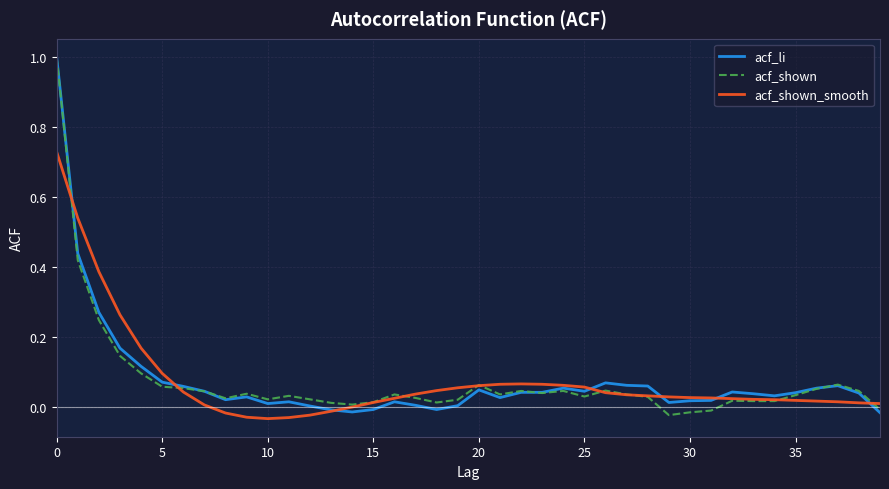

At which category does acf_li reach its first local peak?

9